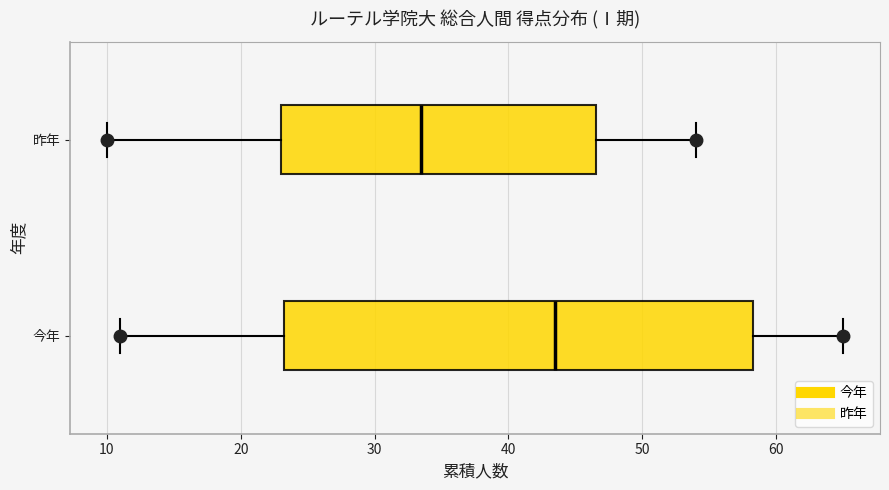

Reading bottom to top, transcribe this box plot: for each box, give where its median line is, the range the box spans, and where its two whiskers end, as read against the x-axis. The values are not printed on the chart, so give them approximately, as read against the axis.

今年: median 44, box 23 to 58, whiskers 11 to 65
昨年: median 34, box 23 to 47, whiskers 10 to 54